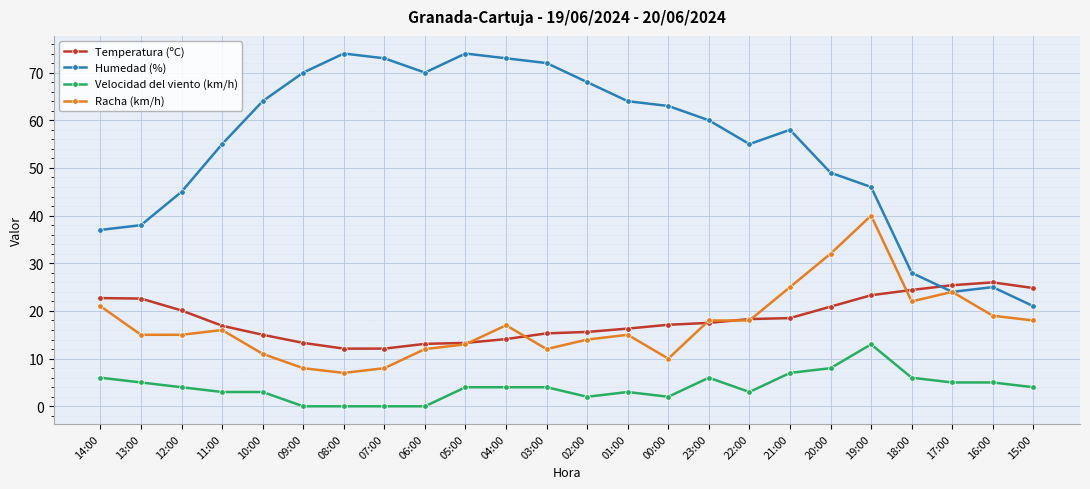

The Humedad (%) series shows 103.5 at 21:00. True or false?

False